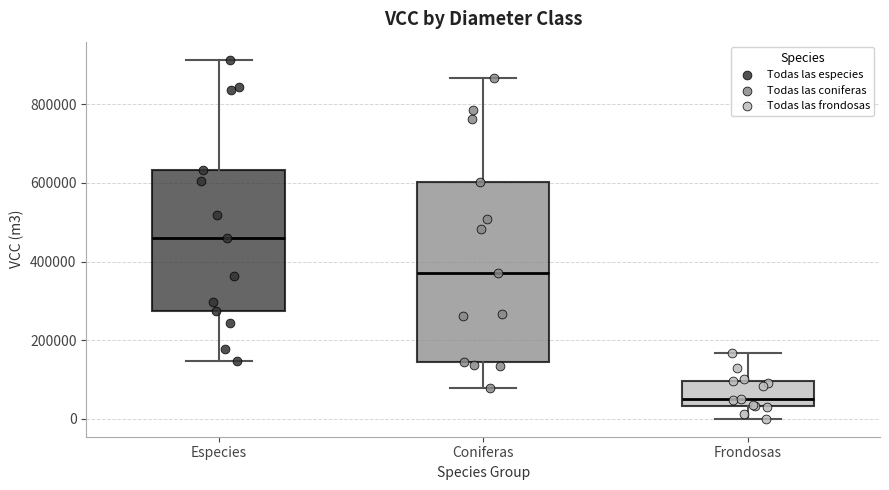

Reading left to right, read every box against the y-axis: the position of its median line, the range the box covers, and the ends of its whiskers. The values are not printed on the chart, so give them approximately, as read against the axis.

Especies: median 460000, box 280000 to 640000, whiskers 140000 to 920000
Coniferas: median 380000, box 140000 to 600000, whiskers 80000 to 860000
Frondosas: median 60000, box 40000 to 100000, whiskers 0 to 160000